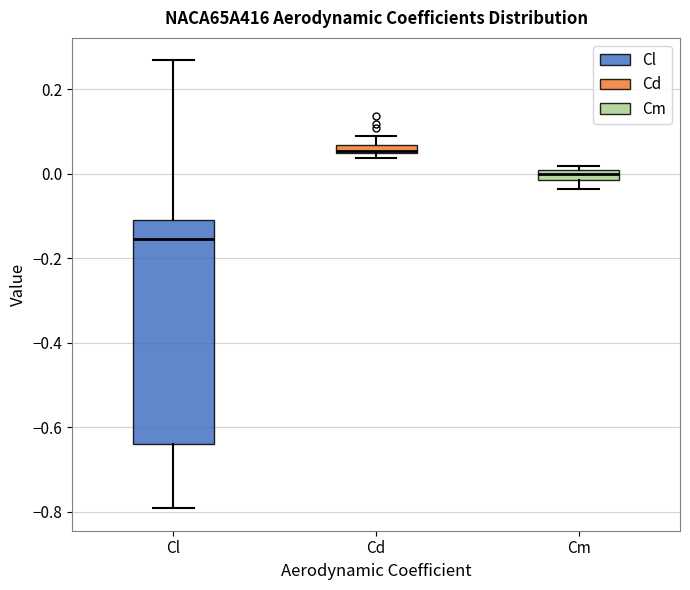

Where is the upper edge of the box for Cd on the y-axis? The values are not printed on the chart, so give them approximately, as read against the axis.

0.06